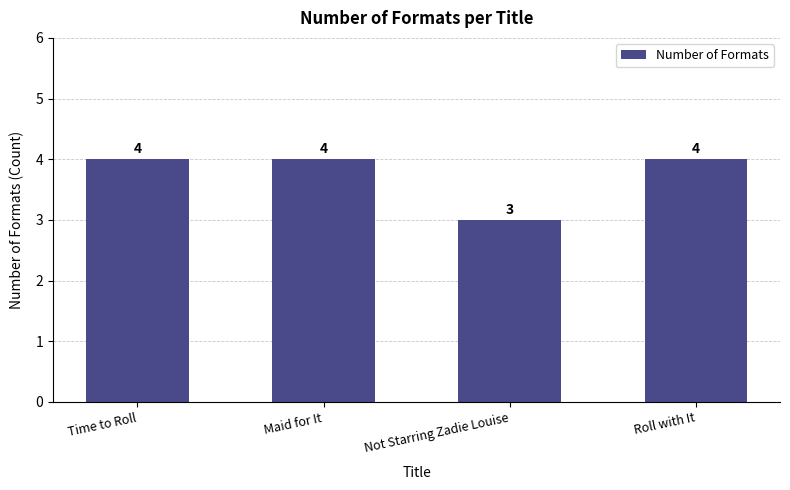

Which category has the lowest value across all series?

Not Starring Zadie Louise